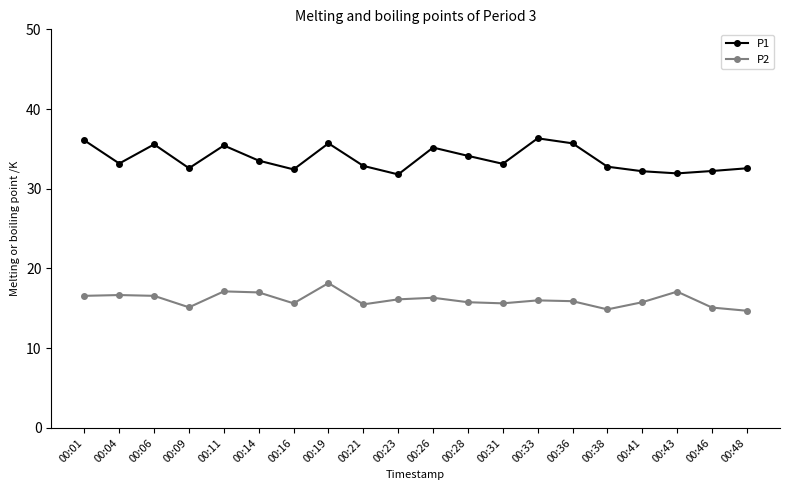

Is it true that P2 equals 4.2 at 00:36?

False